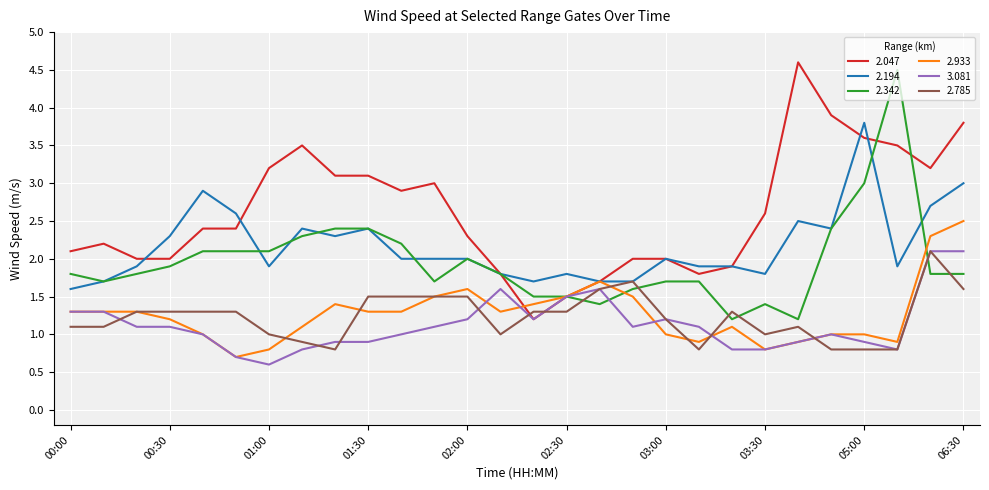

What is the highest value of the 3.081 series?

2.1